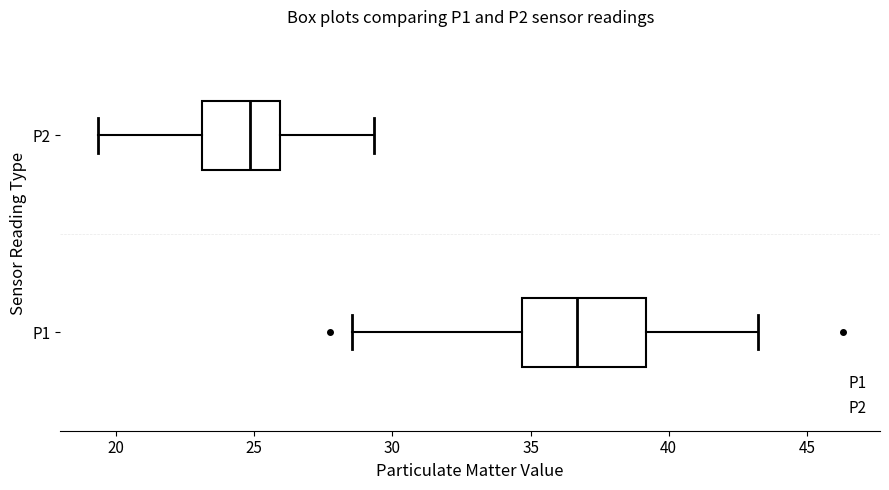

Where is the right edge of the box for P2 on the x-axis? The values are not printed on the chart, so give them approximately, as read against the axis.

26.0